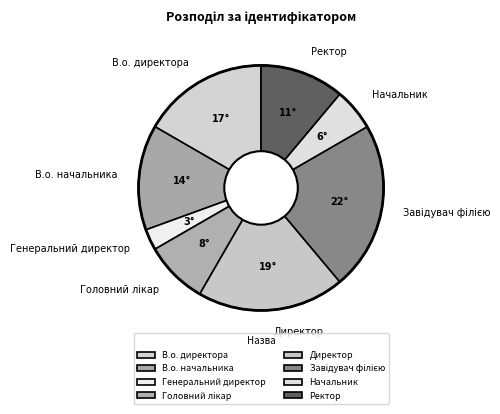

Which has a higher value, В.о. директора or Генеральний директор?

В.о. директора